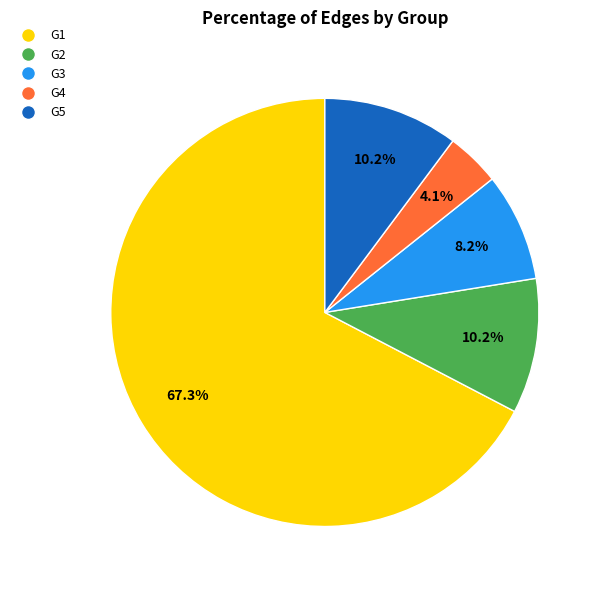

What percentage is the G3 slice, to the nearest percent?

8%